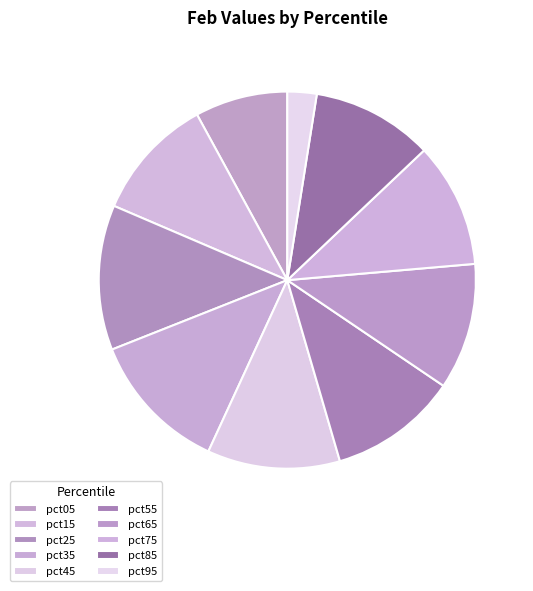

Count the number of slices in the pie.

10